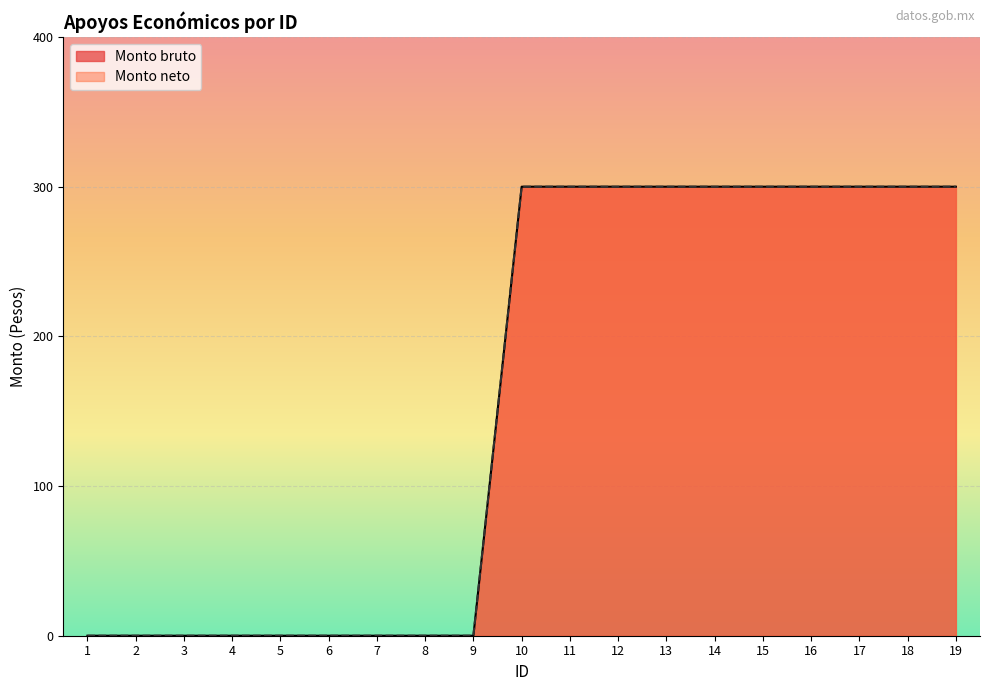

Which series changed the most between 12 and 14?

Monto bruto